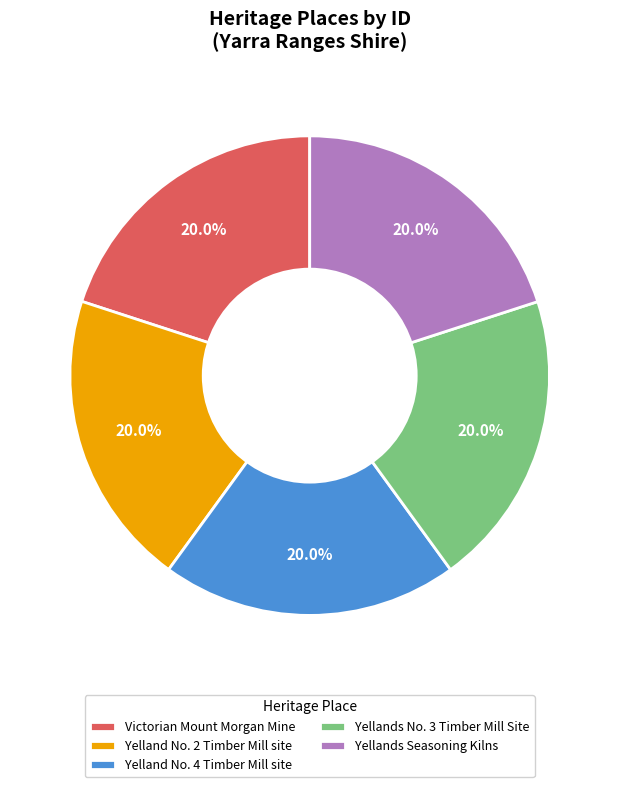

Count the number of slices in the pie.

5